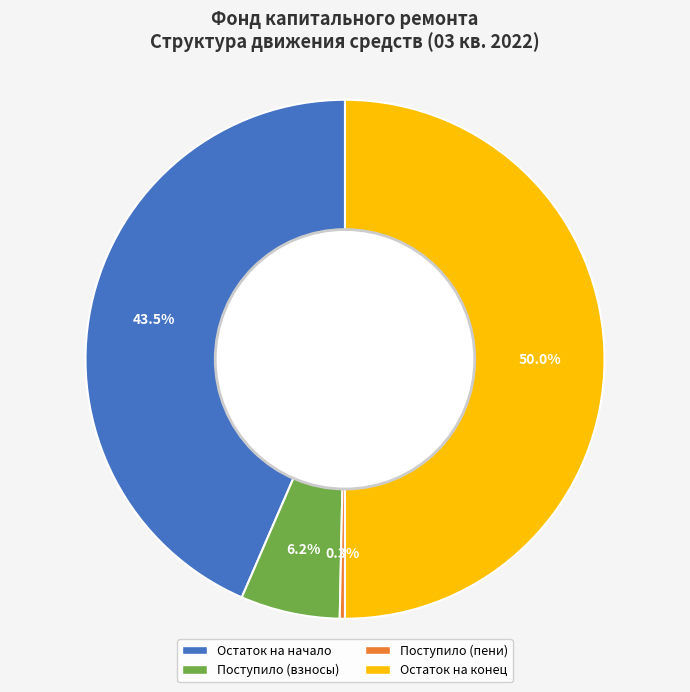

How many slices are in this pie chart?

4